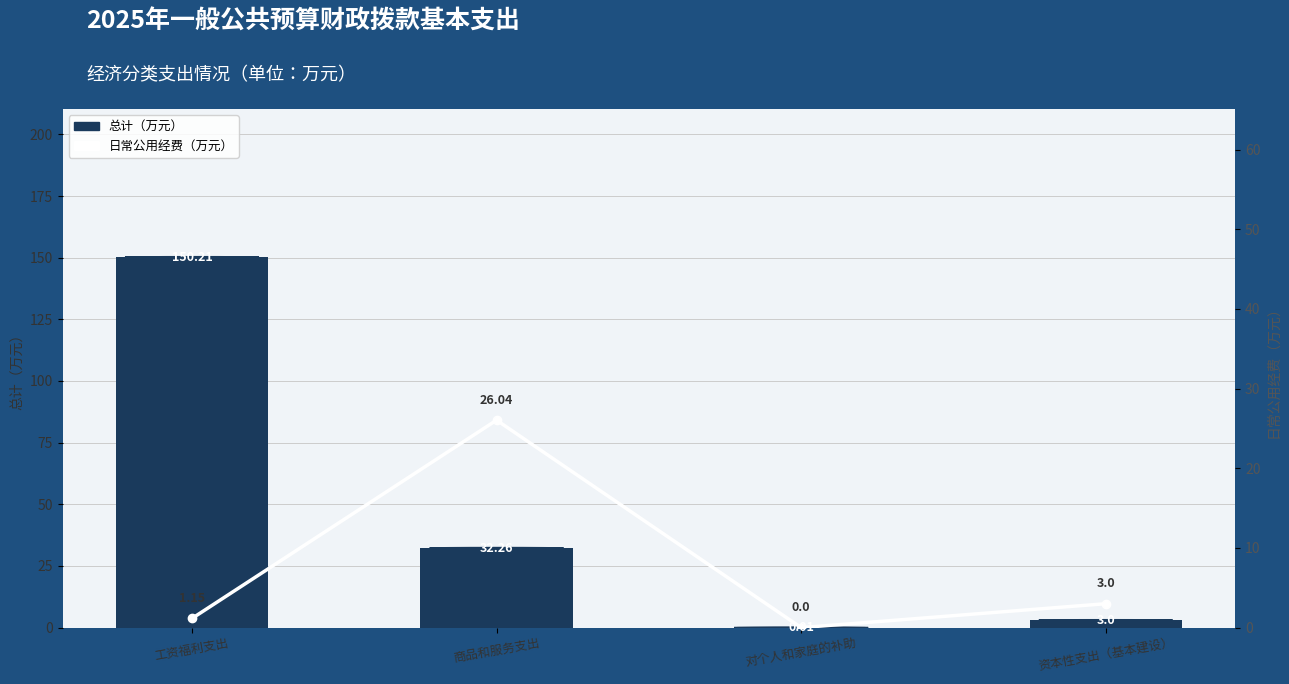

Rank the series by their average value, from lowest to highest.

日常公用经费（万元）, 总计（万元）